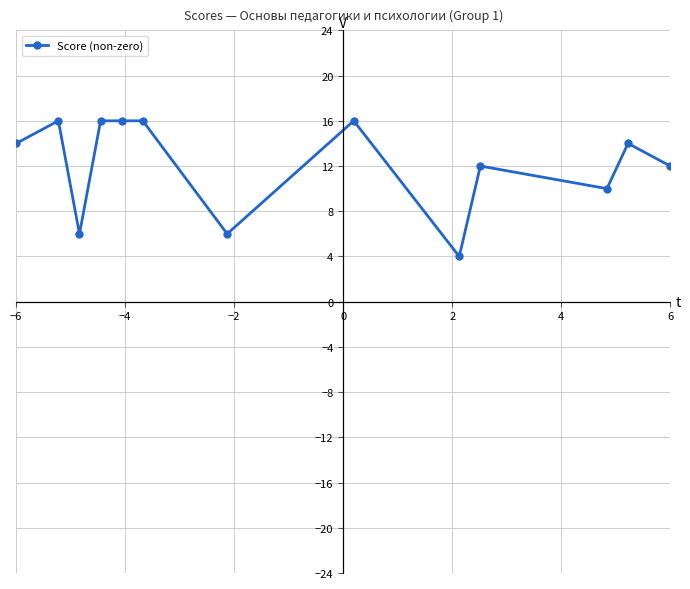

Is this an area chart (filled region under the line)?

No